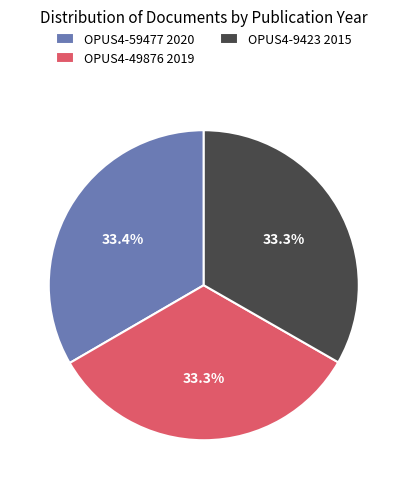

Approximately how many times larger is the value at OPUS4-59477 compared to OPUS4-49876?

1.0